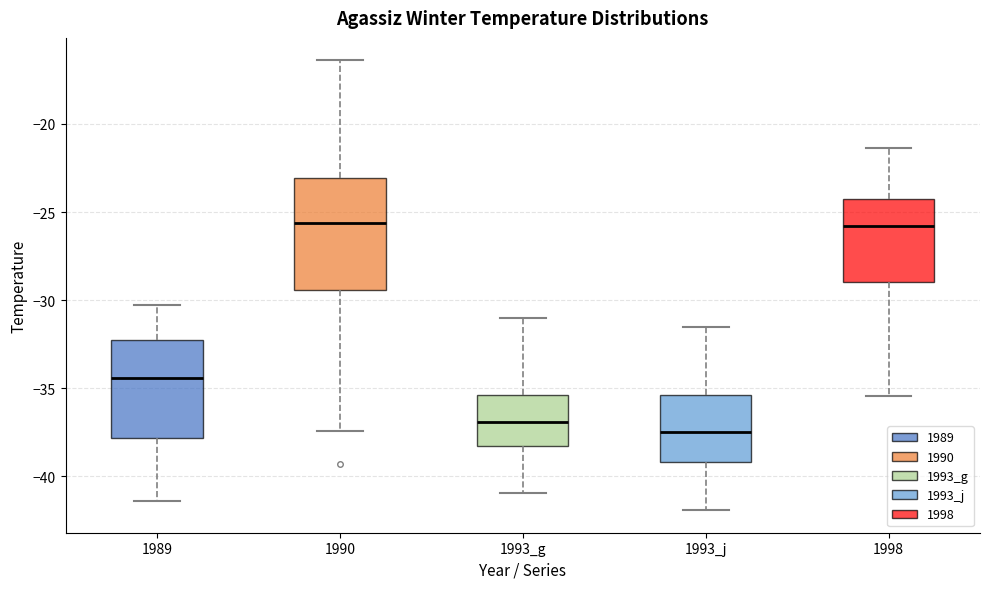

Reading left to right, read every box against the y-axis: the position of its median line, the range the box covers, and the ends of its whiskers. The values are not printed on the chart, so give them approximately, as read against the axis.

1989: median -34.5, box -38.0 to -32.5, whiskers -41.5 to -30.5
1990: median -25.5, box -29.5 to -23.0, whiskers -37.5 to -16.5
1993_g: median -37.0, box -38.5 to -35.5, whiskers -41.0 to -31.0
1993_j: median -37.5, box -39.0 to -35.5, whiskers -42.0 to -31.5
1998: median -26.0, box -29.0 to -24.5, whiskers -35.5 to -21.5